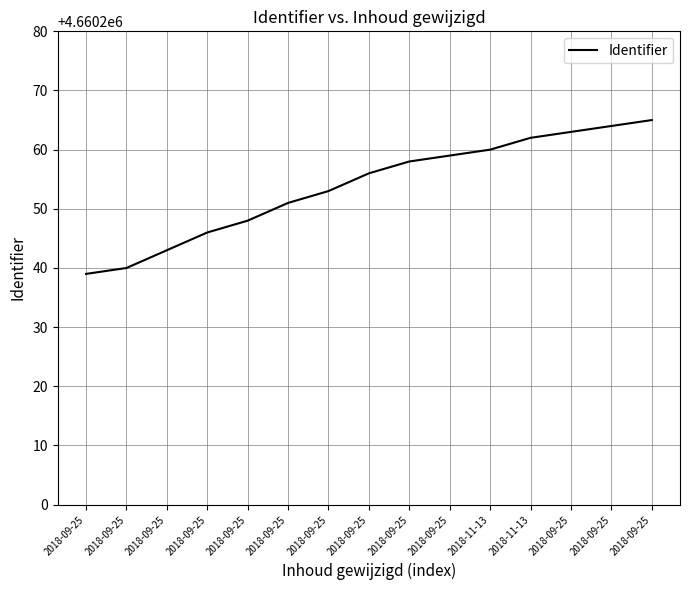

What is the average value?

4660254